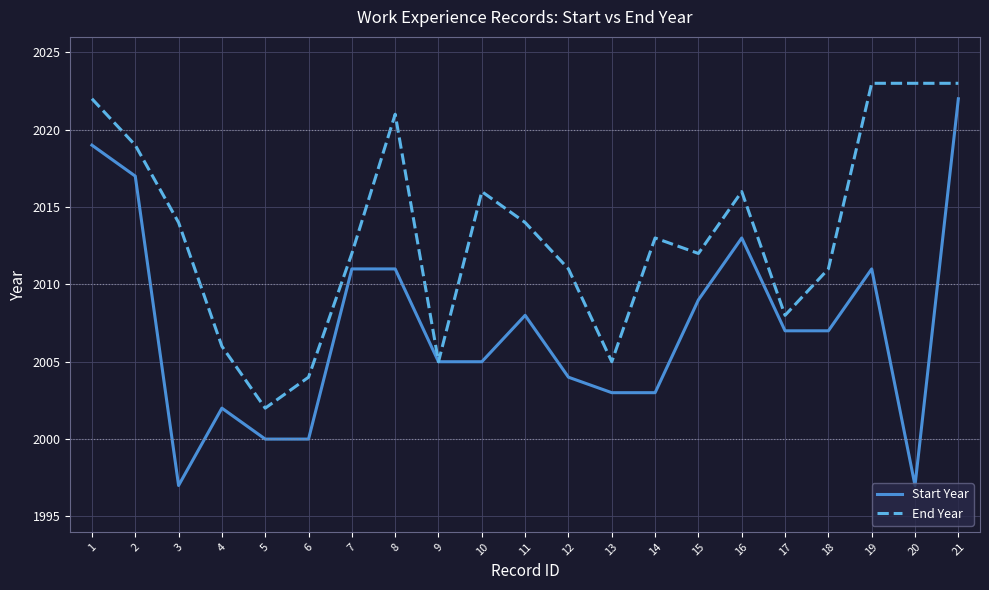

Reading left to right, transcribe all the data shown in this chart.

Start Year: 1=2019	2=2017	3=1997	4=2002	5=2000	6=2000	7=2011	8=2011	9=2005	10=2005	11=2008	12=2004	13=2003	14=2003	15=2009	16=2013	17=2007	18=2007	19=2011	20=1997	21=2022
End Year: 1=2022	2=2019	3=2014	4=2006	5=2002	6=2004	7=2012	8=2021	9=2005	10=2016	11=2014	12=2011	13=2005	14=2013	15=2012	16=2016	17=2008	18=2011	19=2023	20=2023	21=2023